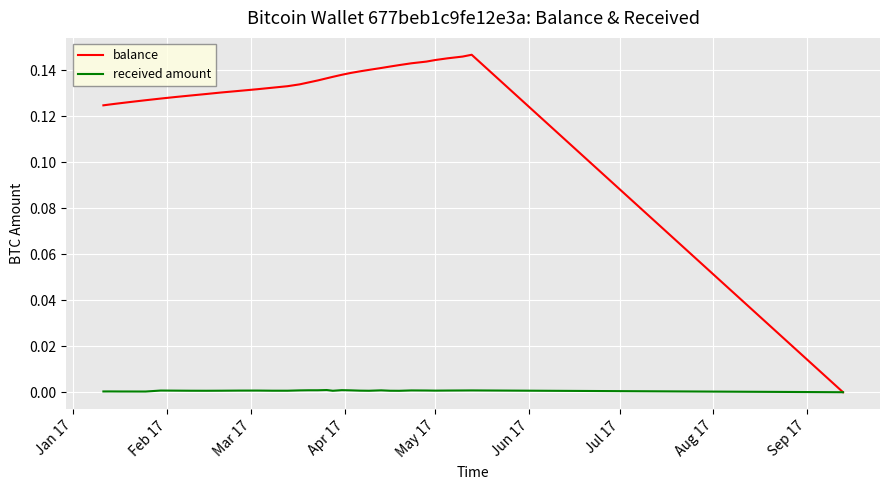

Is this an area chart (filled region under the line)?

No